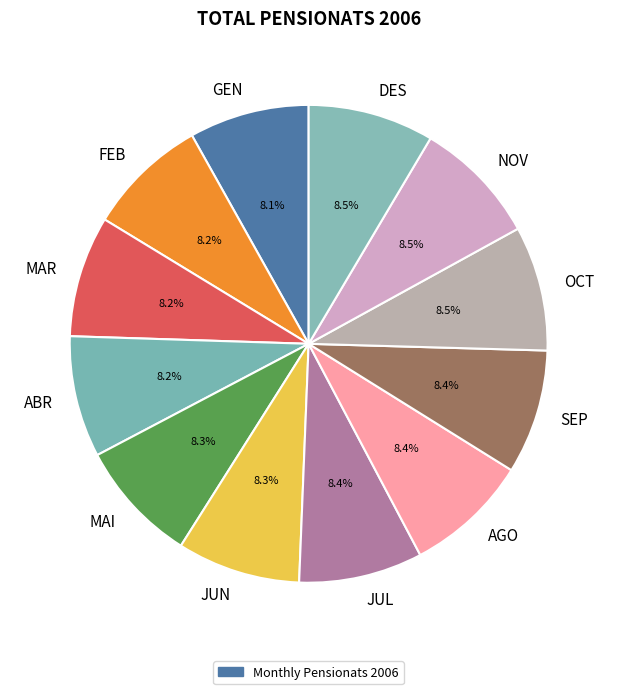

How many segments does this pie chart have?

12